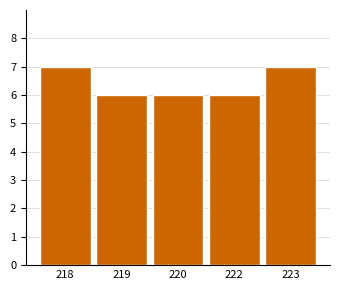

Reading left to right, list all the values displayed in this chart.

218=7	219=6	220=6	222=6	223=7